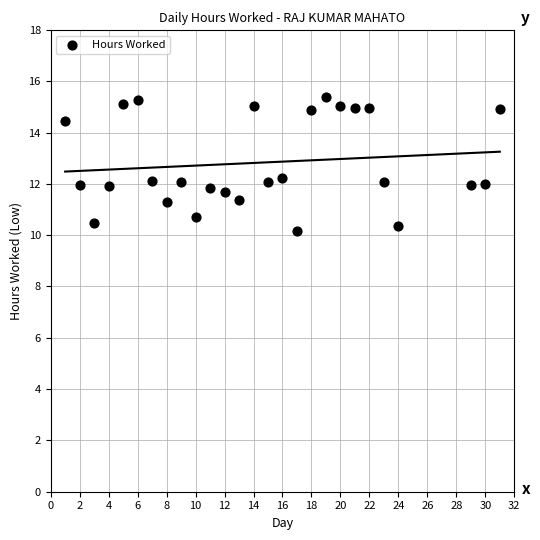

What is the range of Y values (max minus min)?

5.2